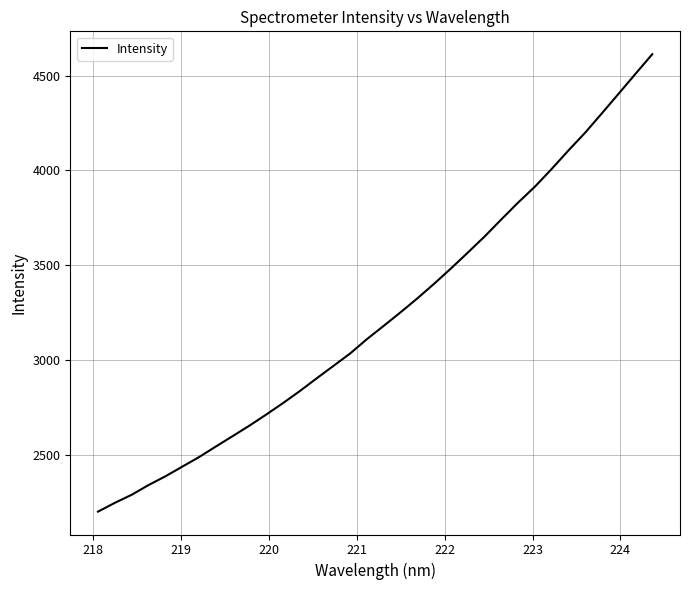

What is the smallest value displayed?

2200.8